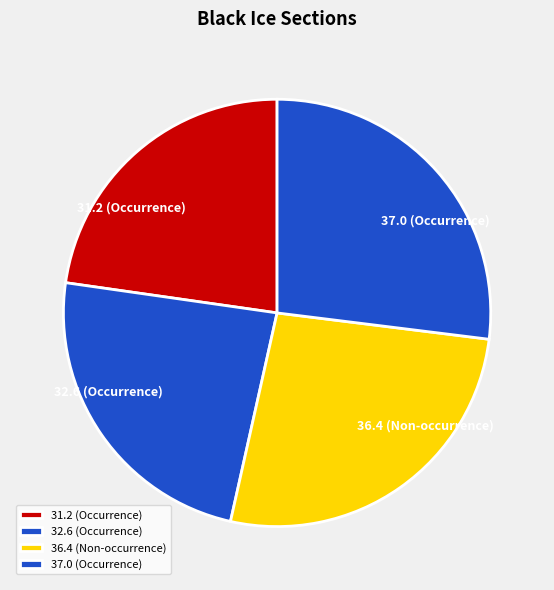

Which has a higher value, 31.2 (Occurrence) or 36.4 (Non-occurrence)?

36.4 (Non-occurrence)